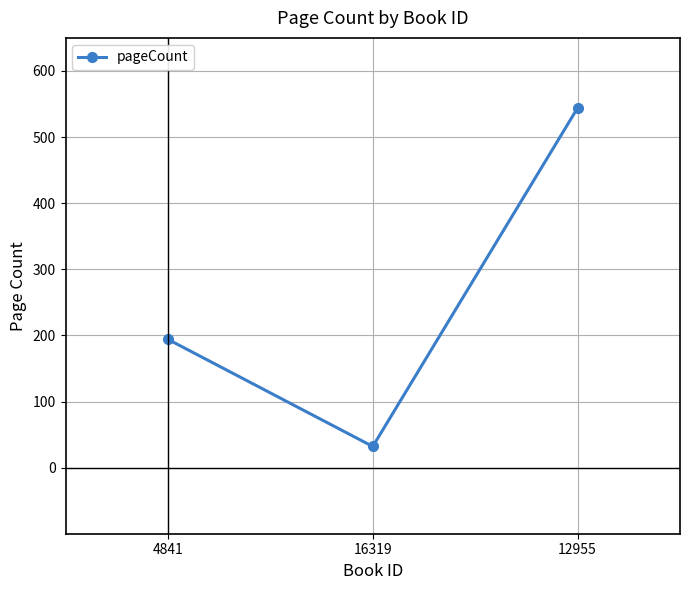

What is the label of the 1st point from the right?

12955